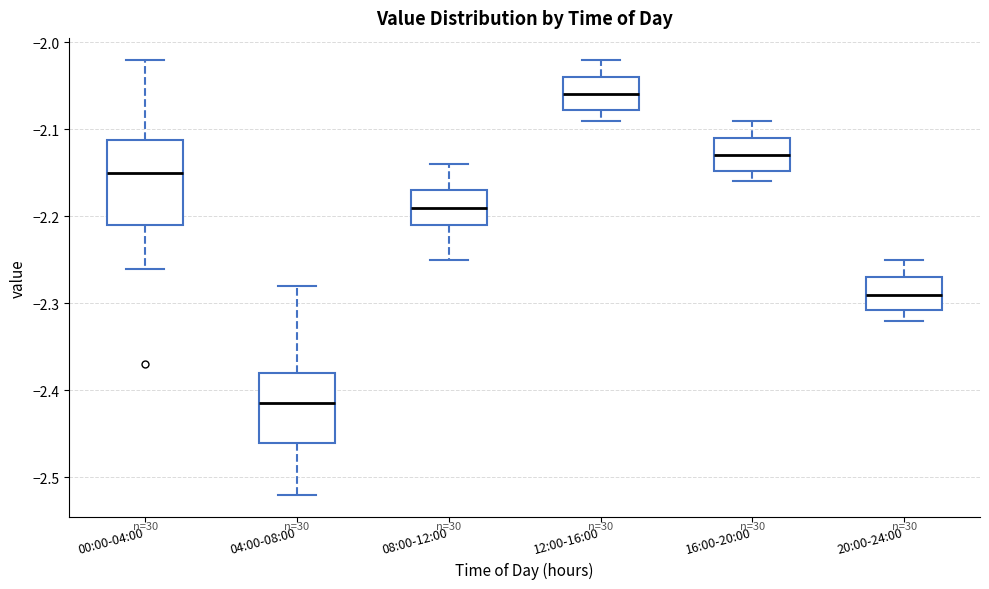

Comparing the boxes themselves (not the whiskers), which one is the tallest?

00:00-04:00